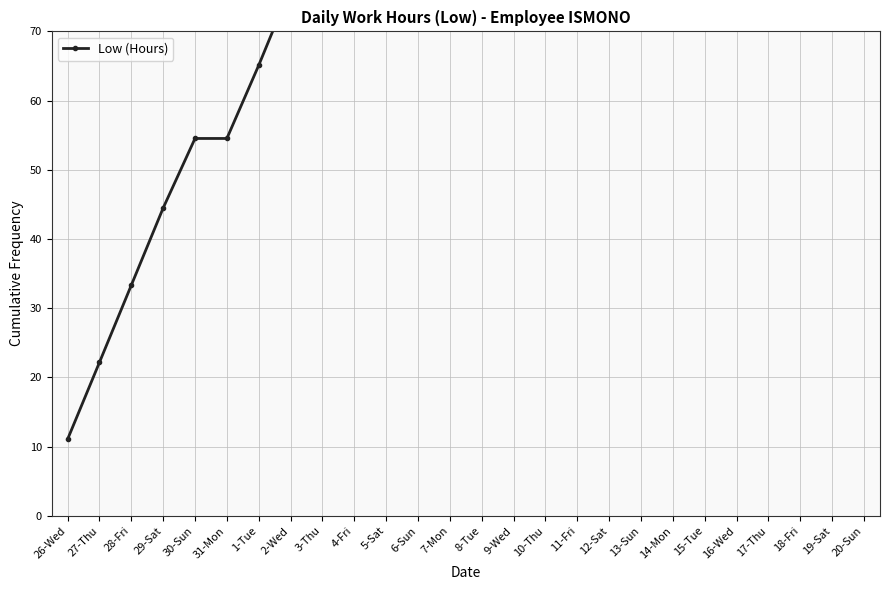

How many values exceed 132?

13